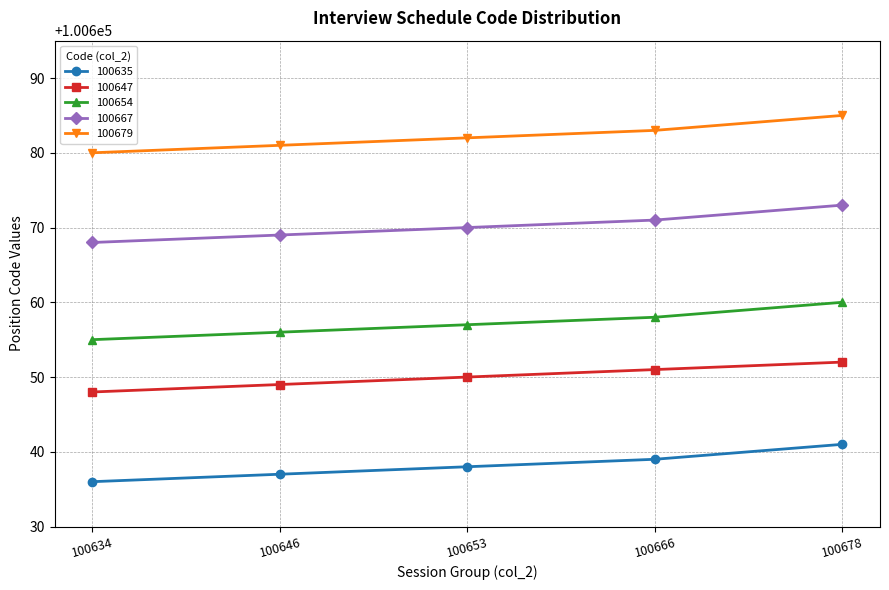

What is the difference between the 100635 values at 100646 and 100678?

4